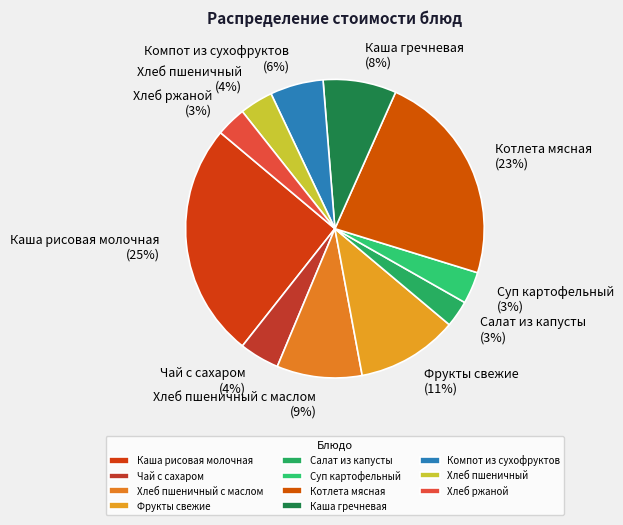

What is the largest slice in the pie chart?

Каша рисовая молочная